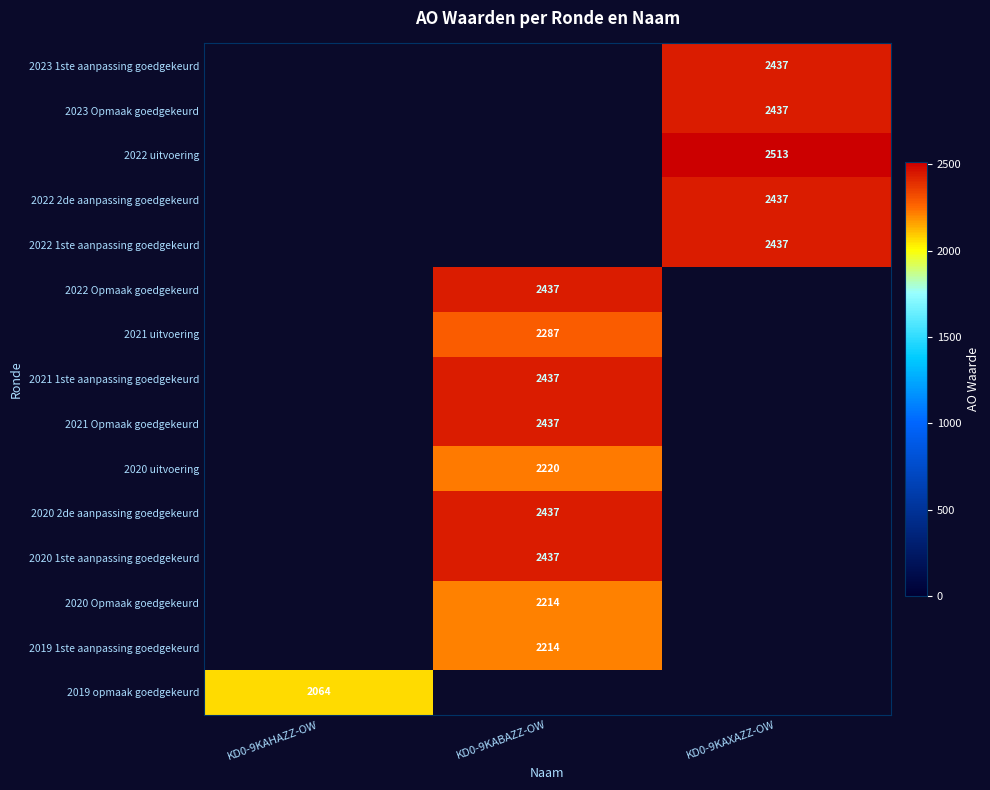

Is it true that 2021 1ste aanpassing goedgekeurd equals 2437 at KD0-9KABAZZ-OW?

True